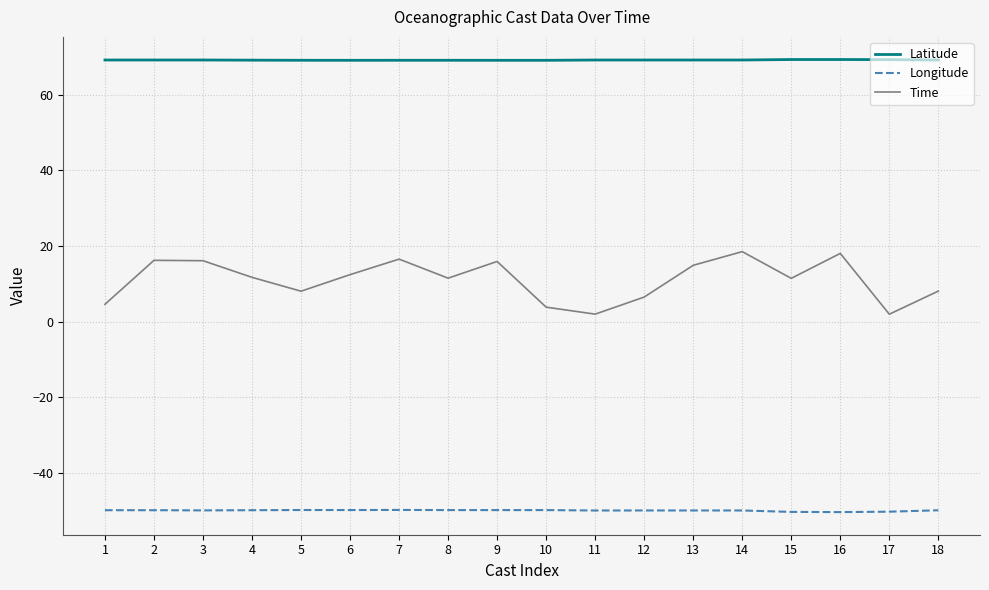

True or false: Longitude and Latitude cross at least once.

False